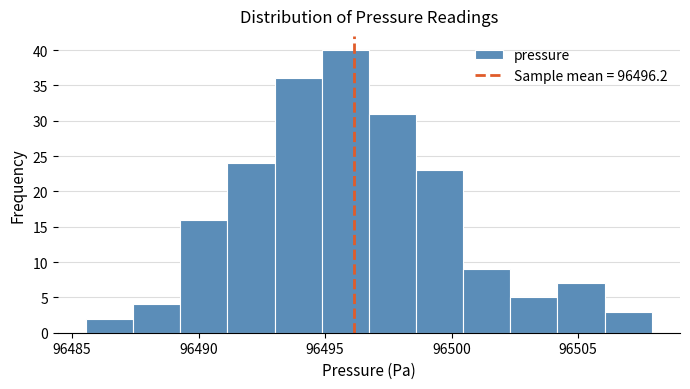

Around what value on the x-axis is the tallest bar? Give the approximate position of its centre, as read against the axis.

96496.0